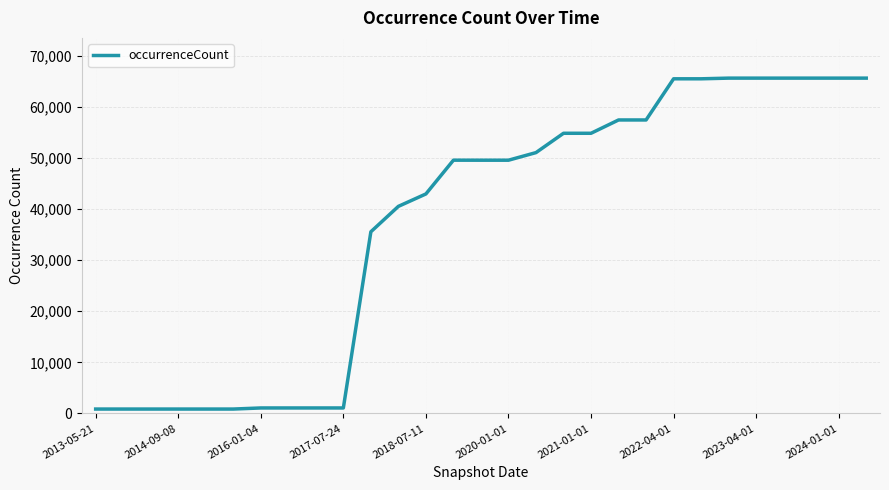

What is the difference between the maximum and minimum values?

64758